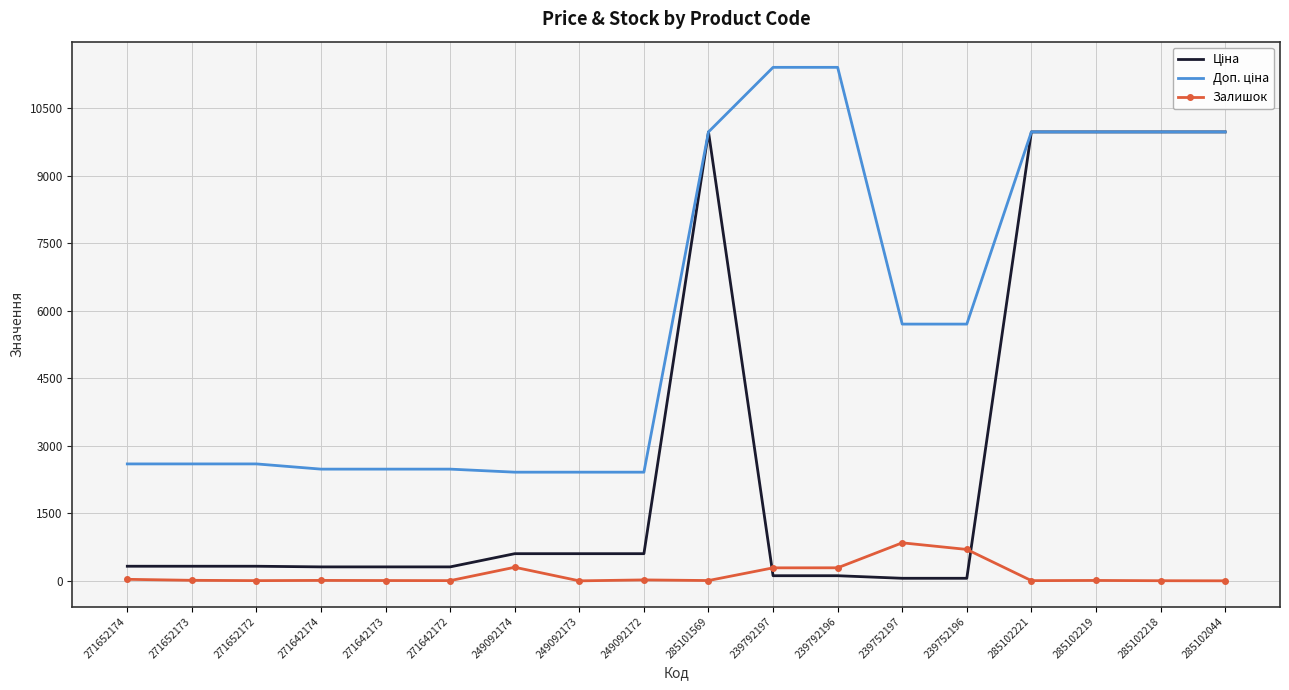

What is the greatest value displayed?

11410.0